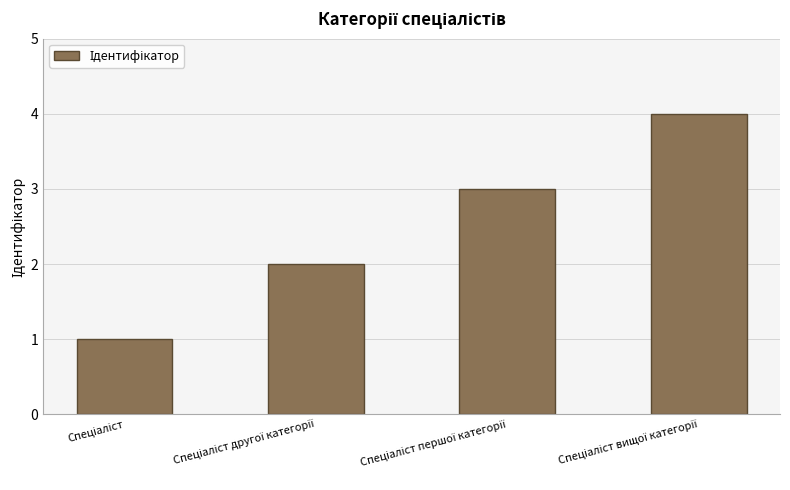

What is the maximum value shown in the chart?

4